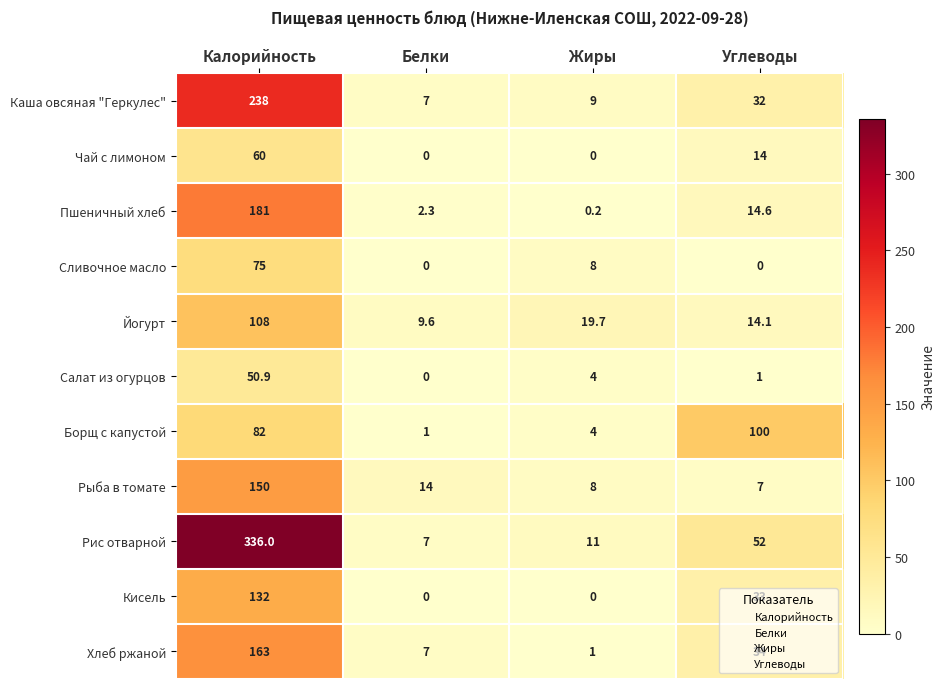

What is the difference between the maximum and minimum values in the Борщ с капустой series?

99.0